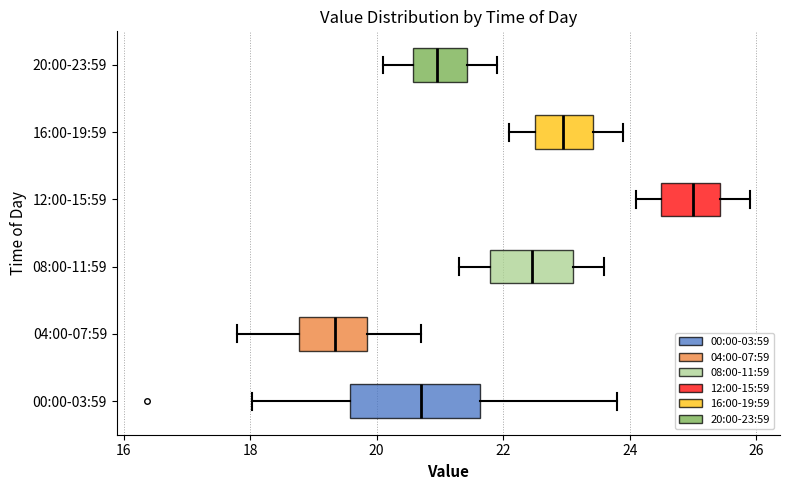

Reading bottom to top, read every box against the x-axis: the position of its median line, the range the box covers, and the ends of its whiskers. The values are not printed on the chart, so give them approximately, as read against the axis.

00:00-03:59: median 20.8, box 19.6 to 21.6, whiskers 18.0 to 23.8
04:00-07:59: median 19.4, box 18.8 to 19.8, whiskers 17.8 to 20.8
08:00-11:59: median 22.4, box 21.8 to 23.2, whiskers 21.4 to 23.6
12:00-15:59: median 25.0, box 24.6 to 25.4, whiskers 24.2 to 26.0
16:00-19:59: median 23.0, box 22.6 to 23.4, whiskers 22.2 to 24.0
20:00-23:59: median 21.0, box 20.6 to 21.4, whiskers 20.2 to 22.0